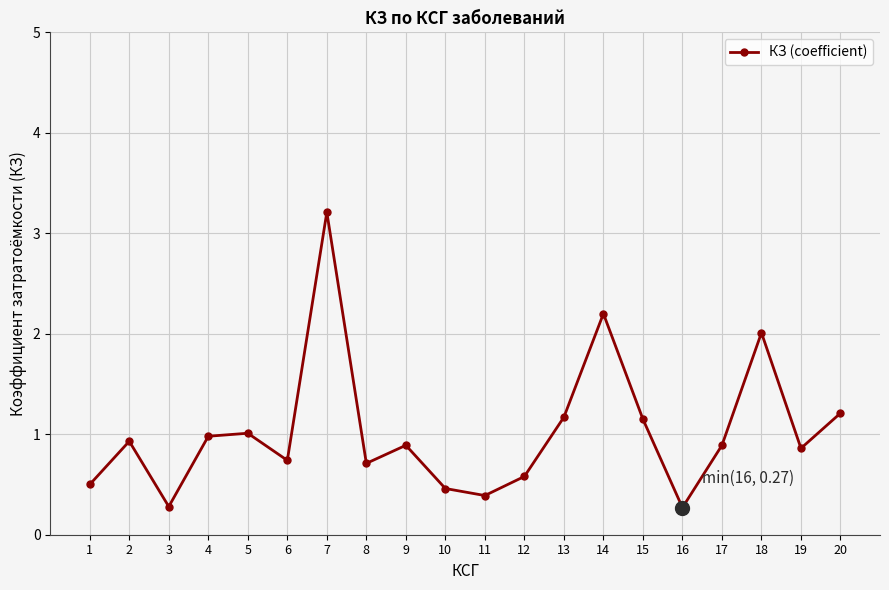

Approximately how many times larger is the value at 2 compared to 14?

0.4